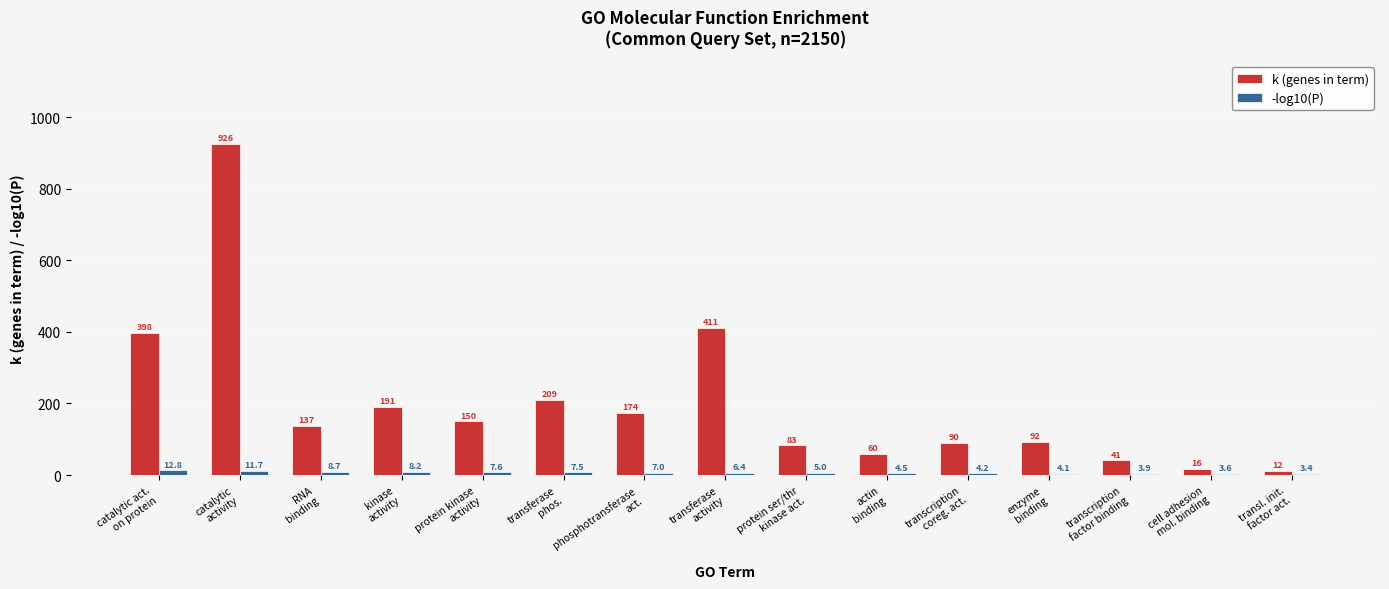

Where does the -log10(P) series first go above 6?

catalytic act.
on protein